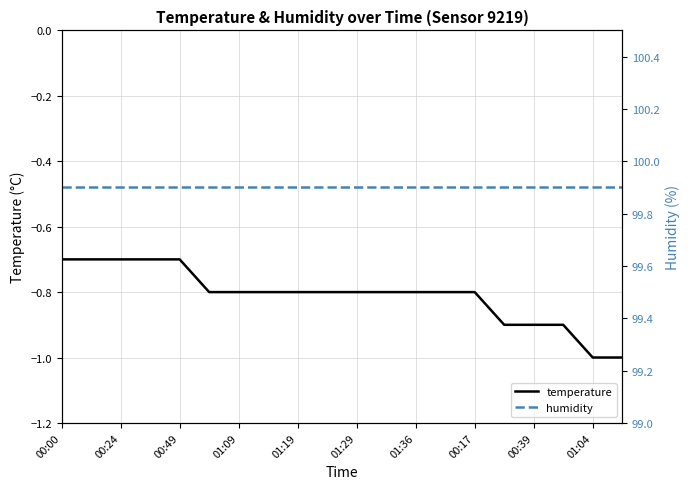

What is the sum of all humidity values?

1998.0